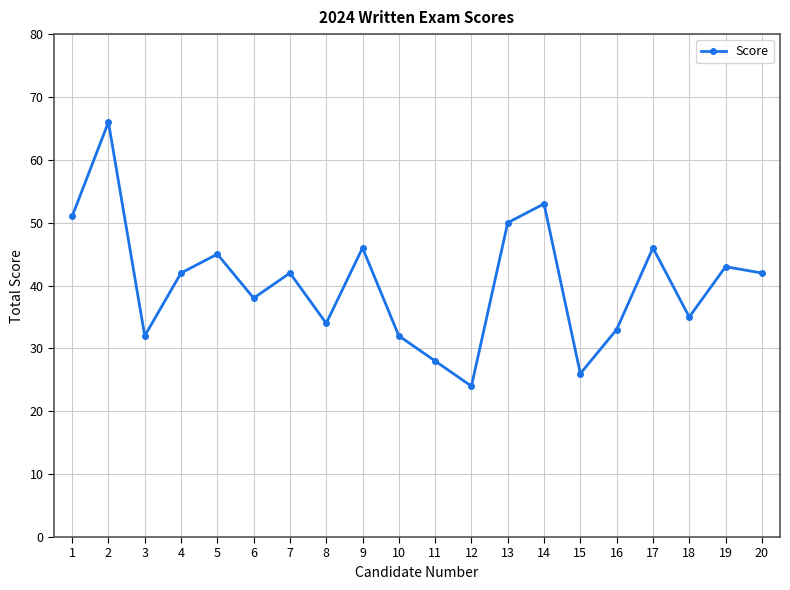

Reading right to left, what are all the values shown in this chart?

42	43	35	46	33	26	53	50	24	28	32	46	34	42	38	45	42	32	66	51